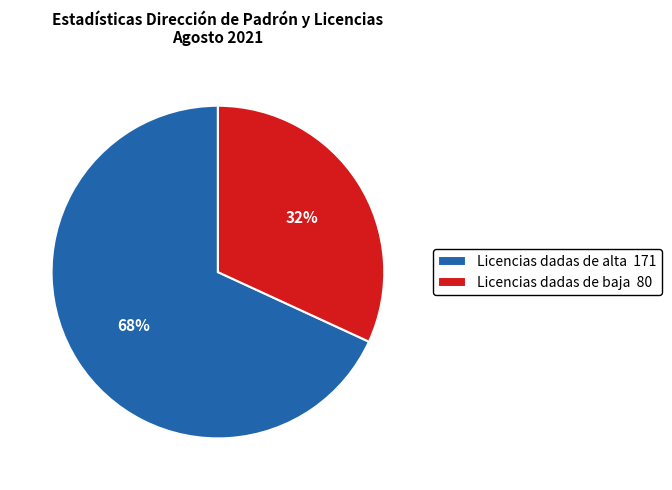

To the nearest percent, what portion does Licencias dadas de baja represent?

32%